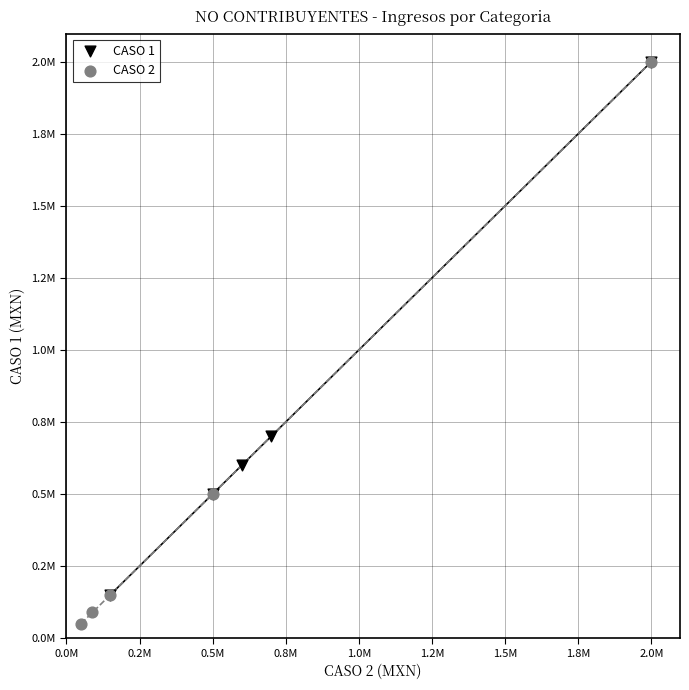

What are all the series names shown in the legend?

CASO 1, CASO 2